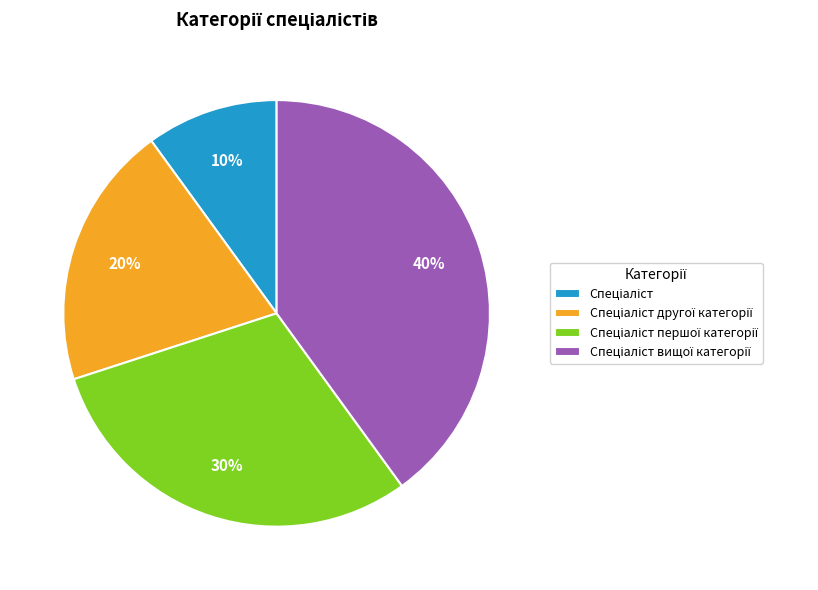

To the nearest percent, what is the average slice percentage?

25%